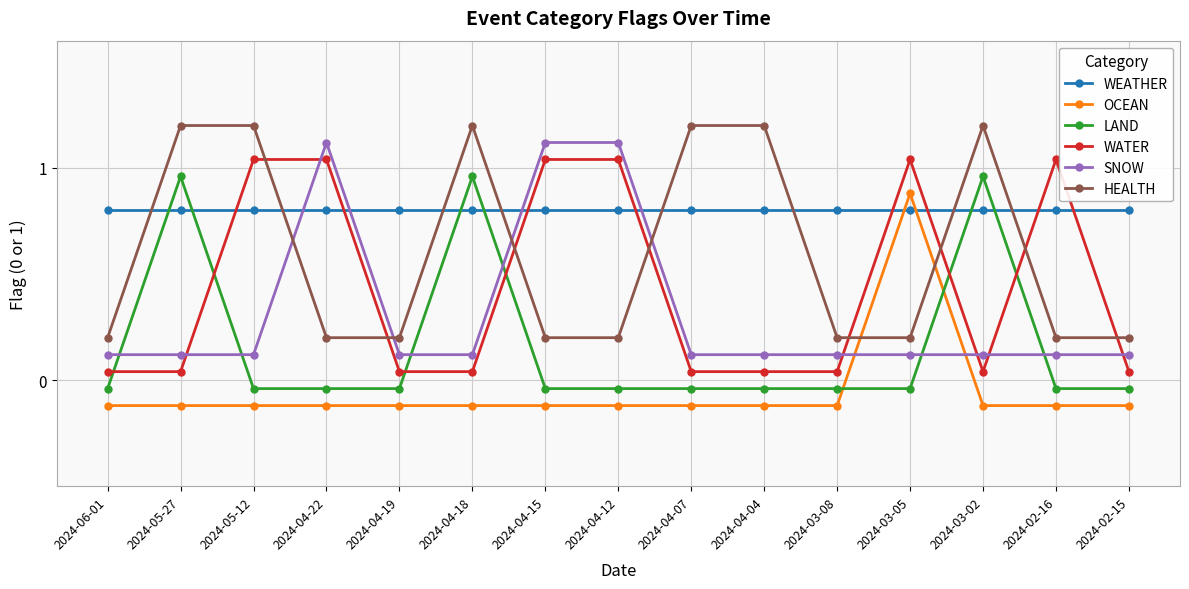

List the series in order of their peak value, lowest first.

WEATHER, OCEAN, LAND, WATER, SNOW, HEALTH